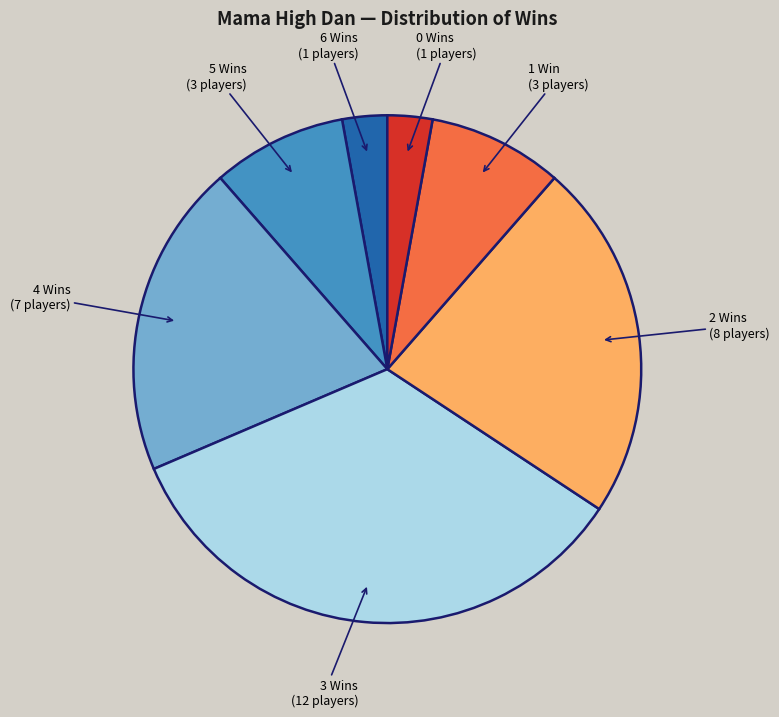

Does any single category account for the majority?

No